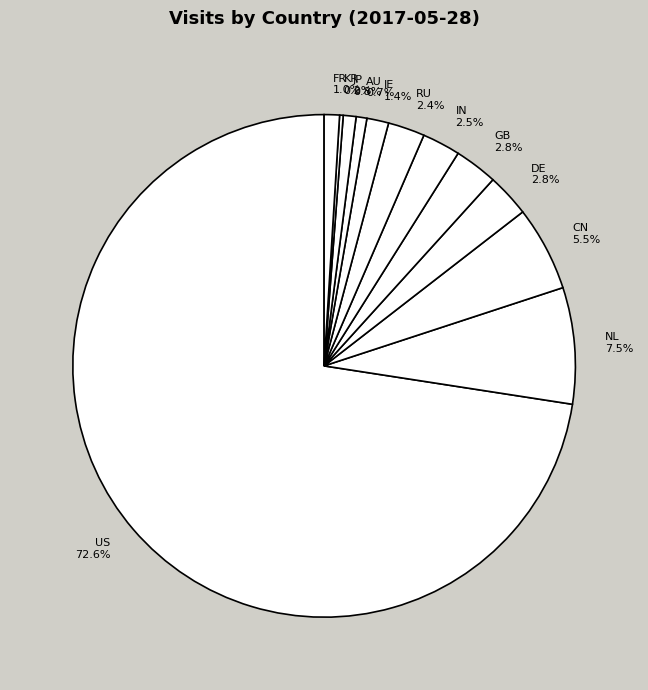

Between AU and DE, which is larger?

DE